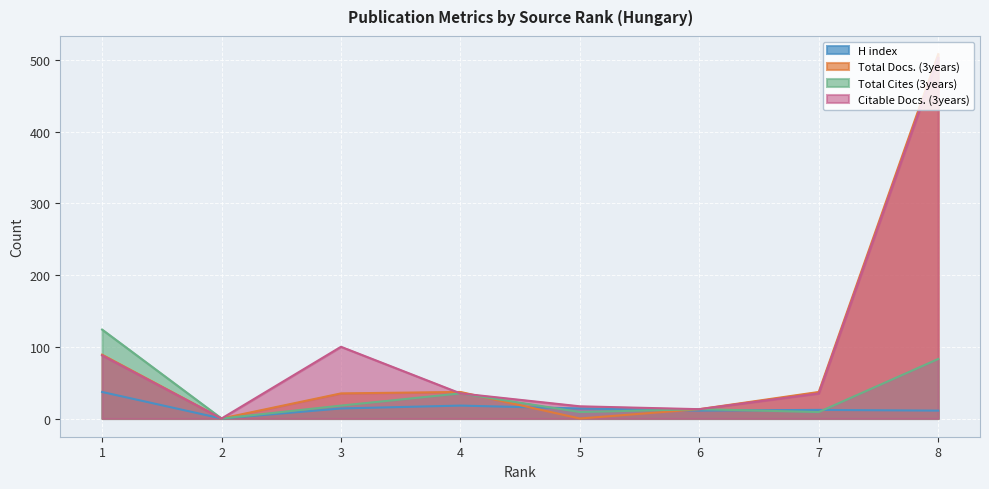

Reading left to right, what are all the values shown in this chart?

H index: 1=37	2=0	3=14	4=18	5=14	6=11	7=12	8=11
Total Docs. (3years): 1=89	2=0	3=35	4=37	5=0	6=13	7=37	8=508
Total Cites (3years): 1=124	2=0	3=18	4=35	5=9	6=13	7=9	8=83
Citable Docs. (3years): 1=88	2=0	3=100	4=35	5=17	6=13	7=35	8=503